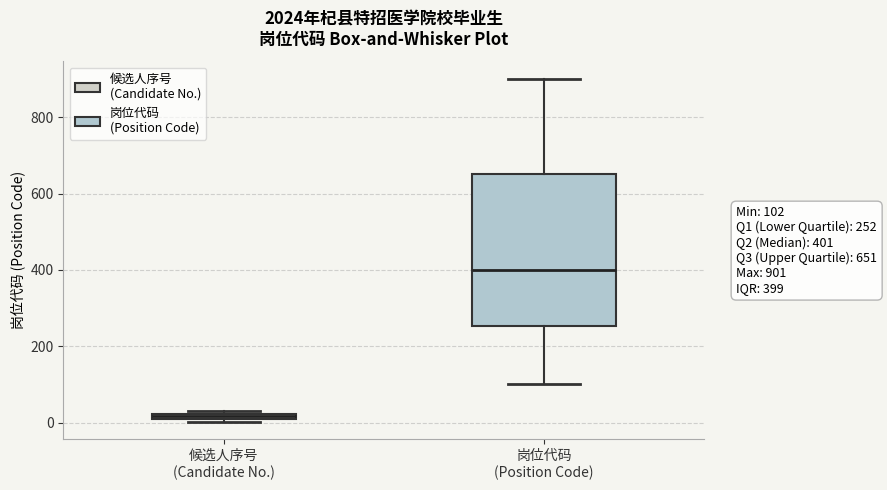

Which box has the highest median line?

岗位代码 (Position Code)